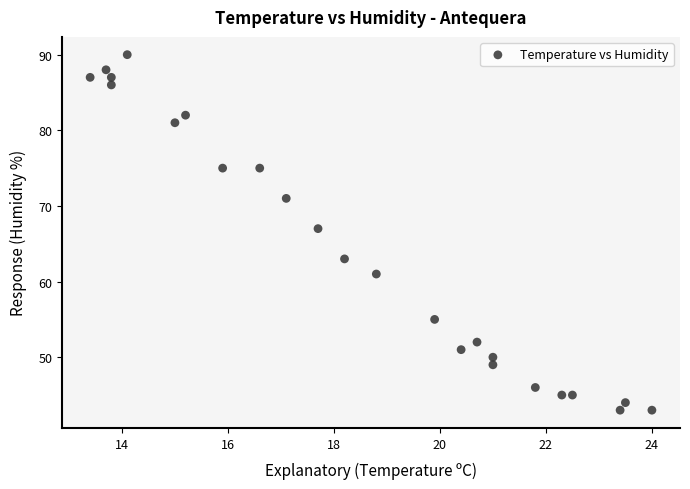

What is the range of Y values (max minus min)?

47